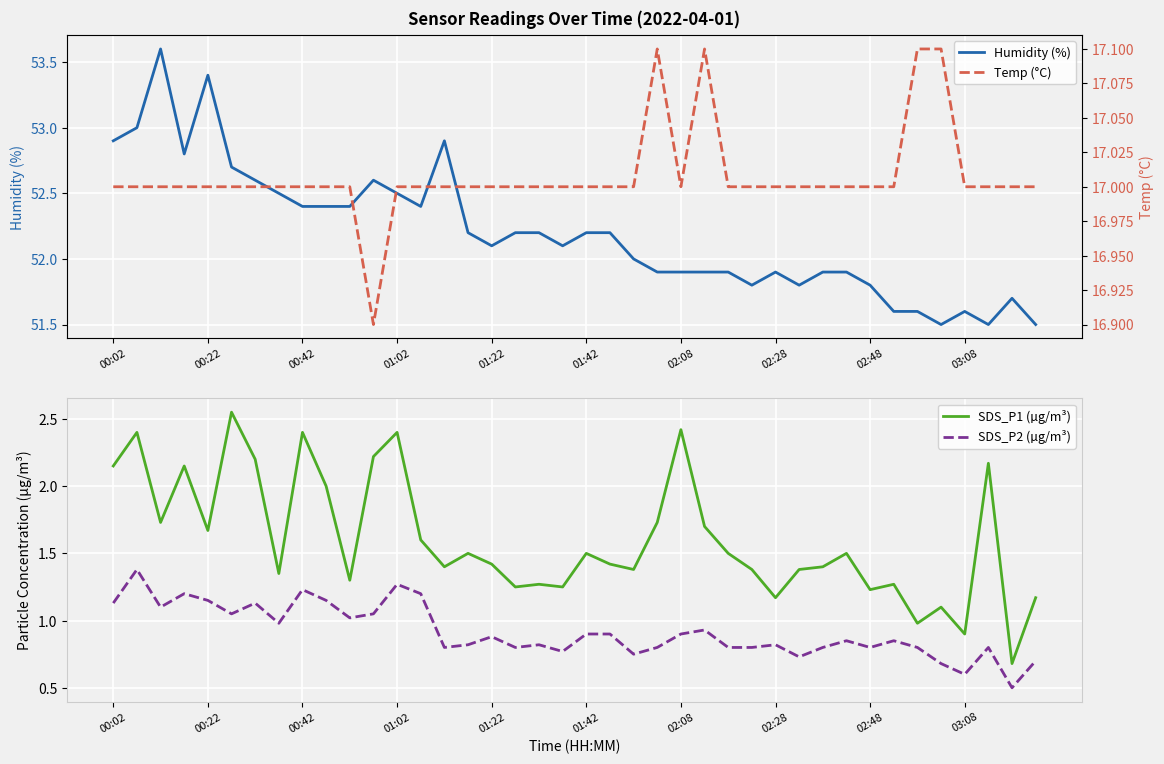

True or false: SDS_P2 (µg/m³) and Temp (°C) cross at least once.

False